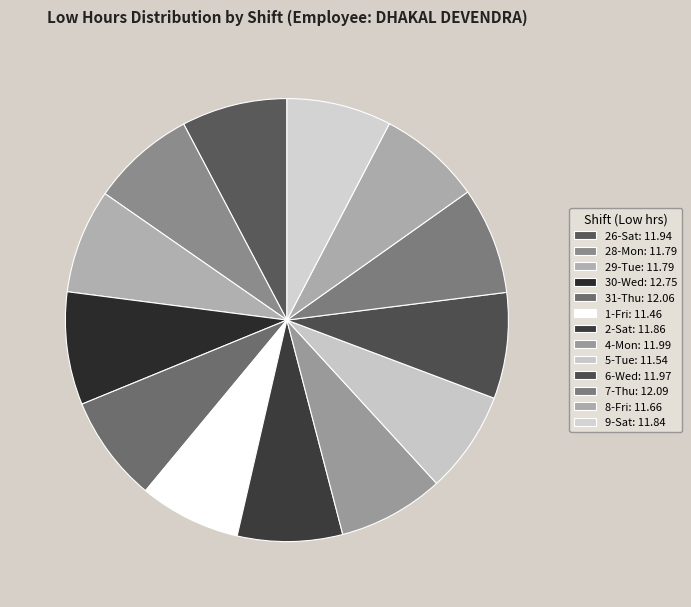

Rank the categories by value from lowest to highest.

1-Fri, 5-Tue, 8-Fri, 28-Mon, 29-Tue, 9-Sat, 2-Sat, 26-Sat, 6-Wed, 4-Mon, 31-Thu, 7-Thu, 30-Wed